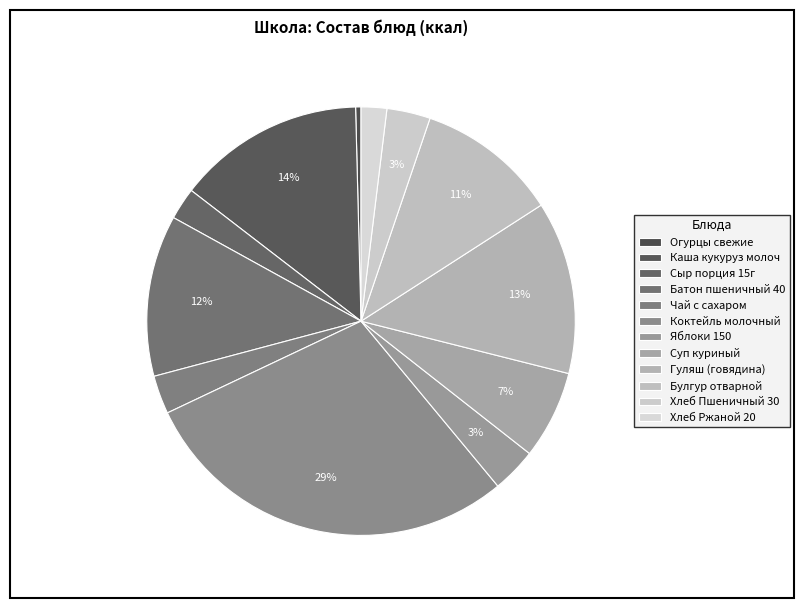

What percentage is the Хлеб Пшеничный 30 slice, to the nearest percent?

3%